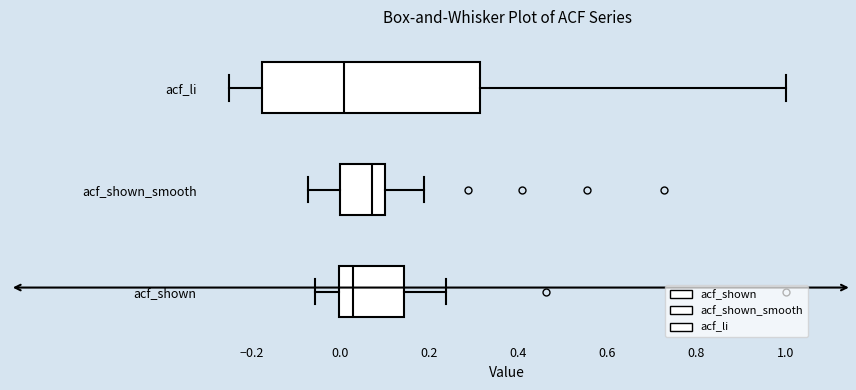

Which box's median line is the furthest to the right?

acf_shown_smooth